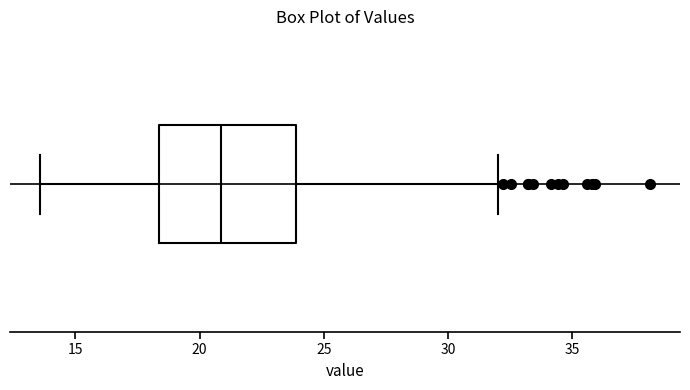

Transcribe this box plot: give where the median line is, the range the box spans, and where the two whiskers end, as read against the x-axis. The values are not printed on the chart, so give them approximately, as read against the axis.

median 21.0, box 18.5 to 24.0, whiskers 13.5 to 32.0